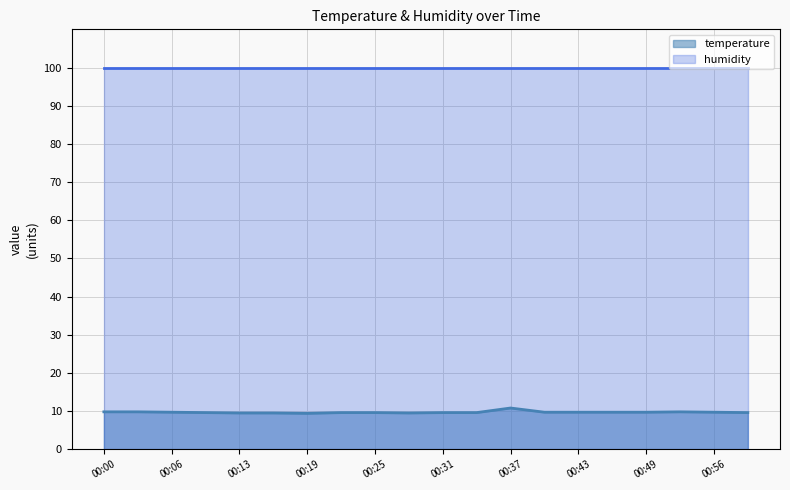

What is the average value?

9.7